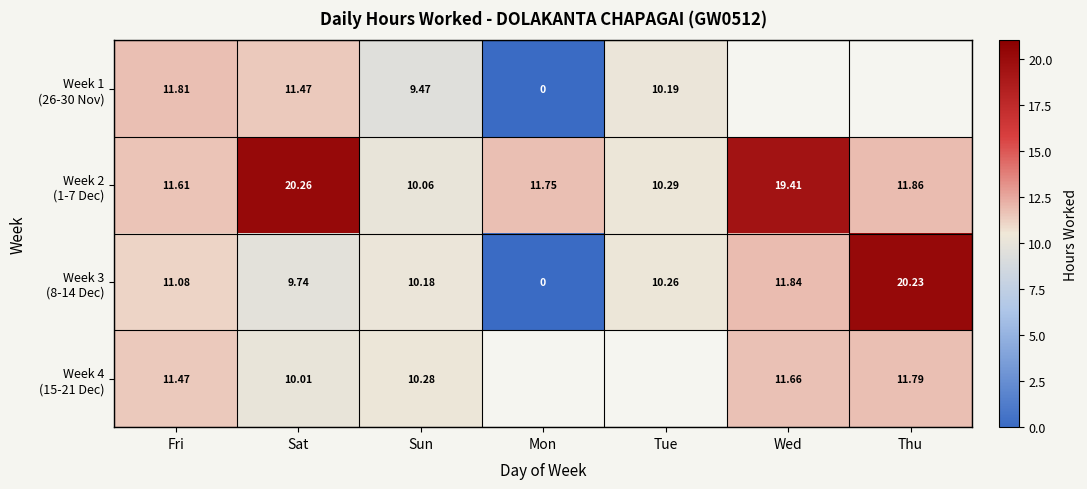

Count the number of data series in this chart.

4